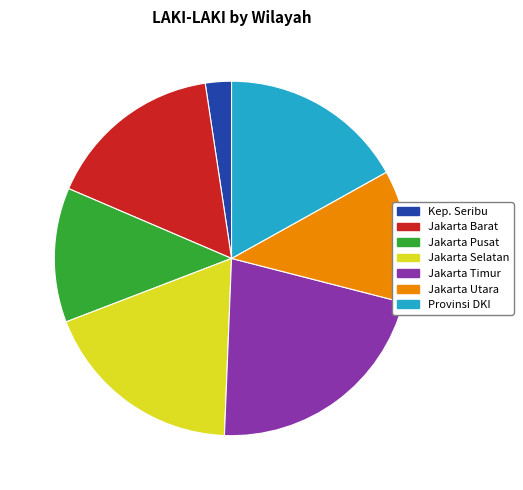

Count the number of slices in the pie.

7